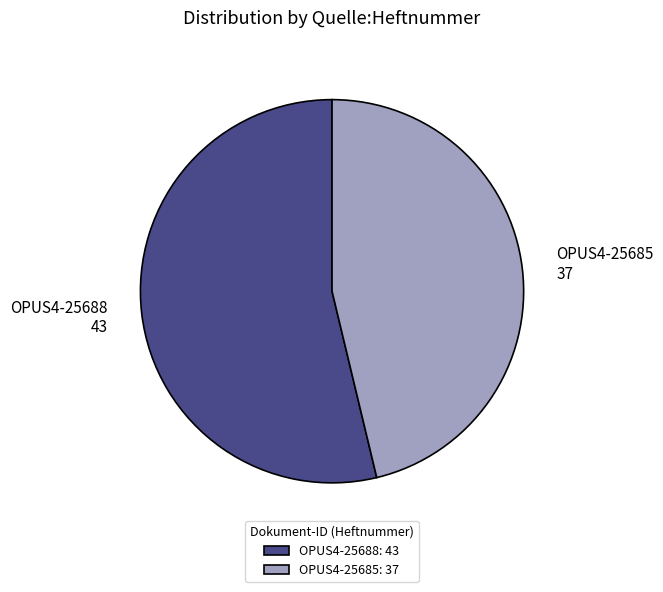

Do OPUS4-25685 and OPUS4-25688 together represent more than half of the pie?

Yes